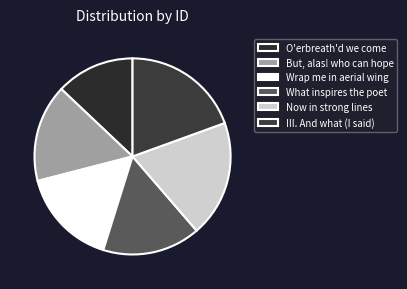

Which category has the biggest portion of the pie?

III. And what (I said)